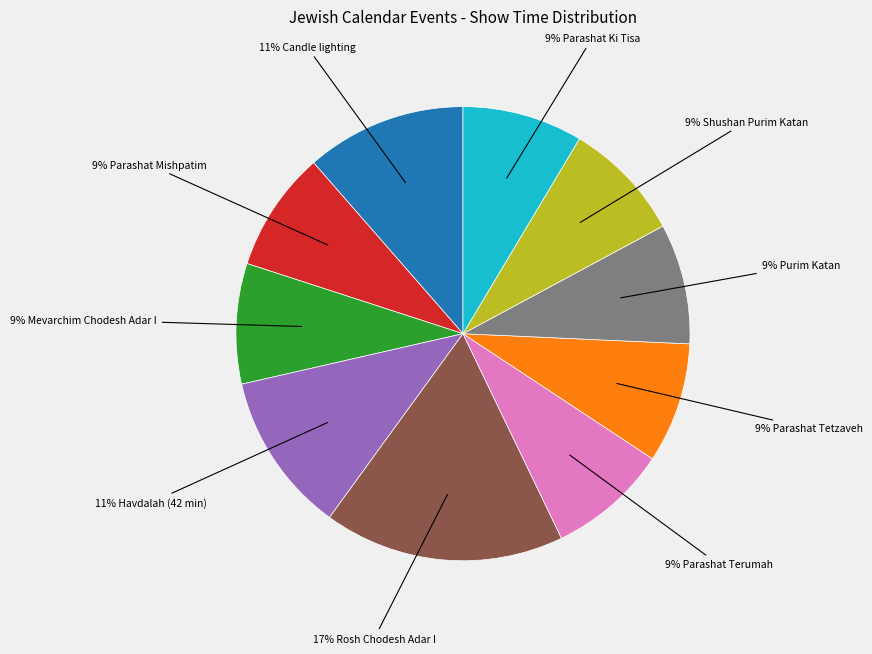

Is there any slice that represents more than half of the pie?

No